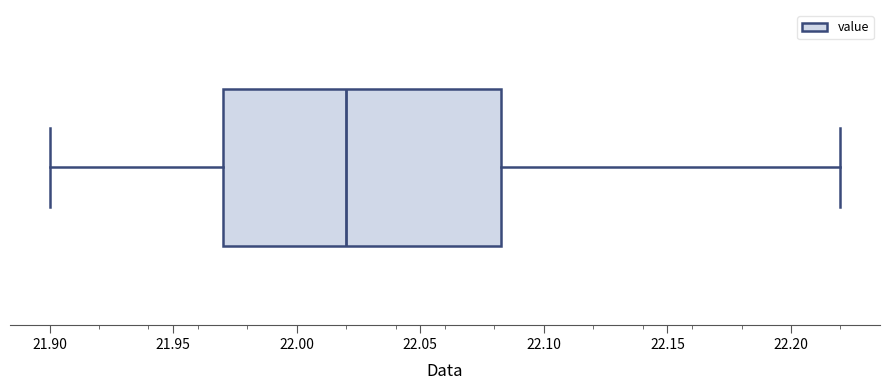

Read this box plot against the x-axis: the position of the median line, the range covered by the box, and the ends of both whiskers. The values are not printed on the chart, so give them approximately, as read against the axis.

median 22.020, box 21.970 to 22.085, whiskers 21.900 to 22.220